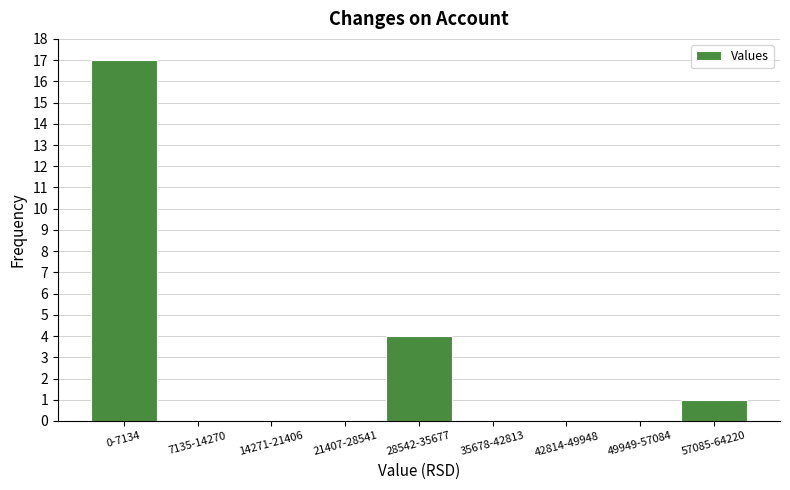

Reading left to right, list all the values displayed in this chart.

0-7134=17	7135-14270=0	14271-21406=0	21407-28541=0	28542-35677=4	35678-42813=0	42814-49948=0	49949-57084=0	57085-64220=1